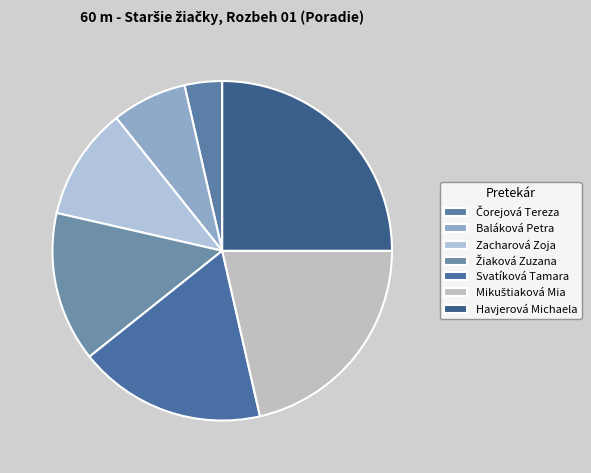

What percentage is NOT represented by Žiaková Zuzana?

85.7%